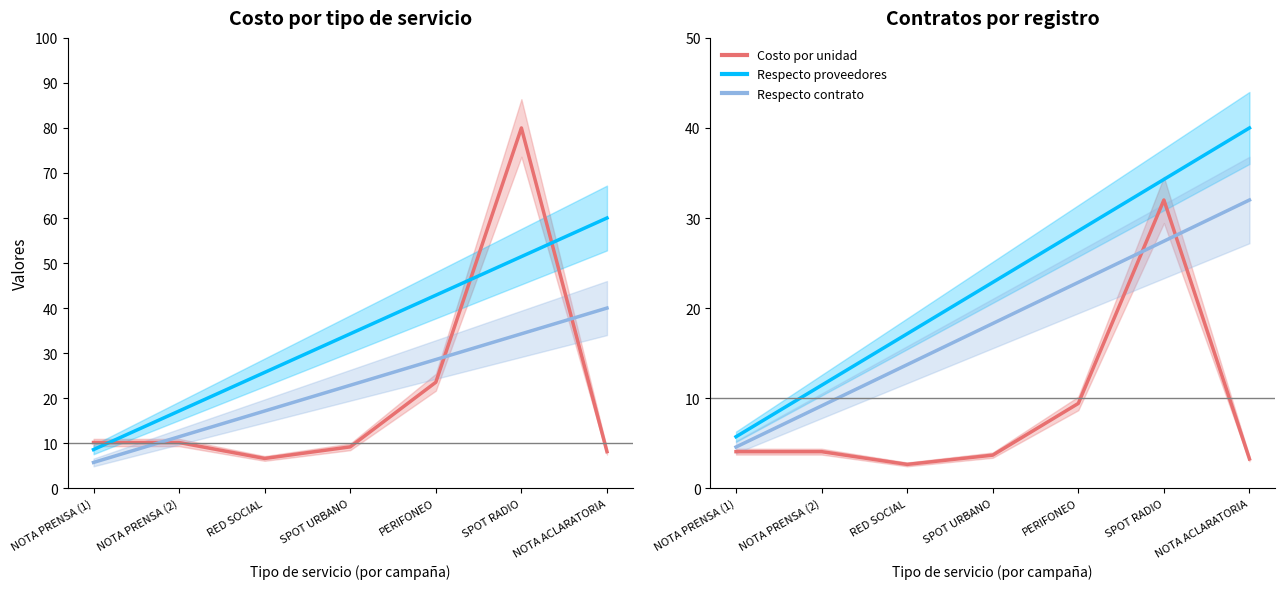

What is the label of the 1st point from the right?

NOTA ACLARATORIA